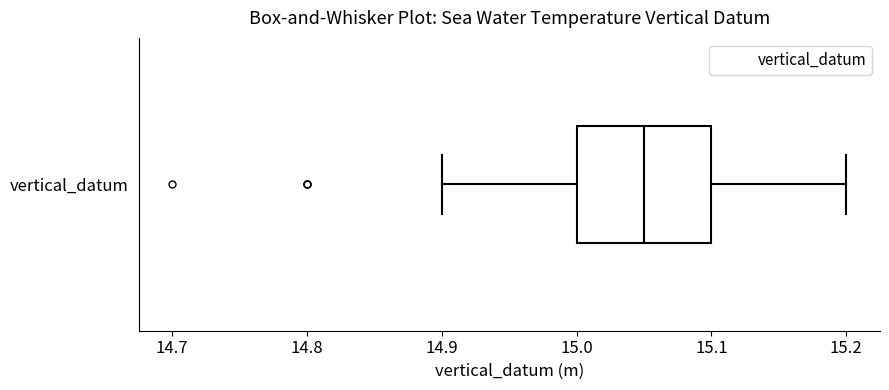

Transcribe this box plot: give where the median line is, the range the box spans, and where the two whiskers end, as read against the x-axis. The values are not printed on the chart, so give them approximately, as read against the axis.

median 15.05, box 15.00 to 15.10, whiskers 14.90 to 15.20